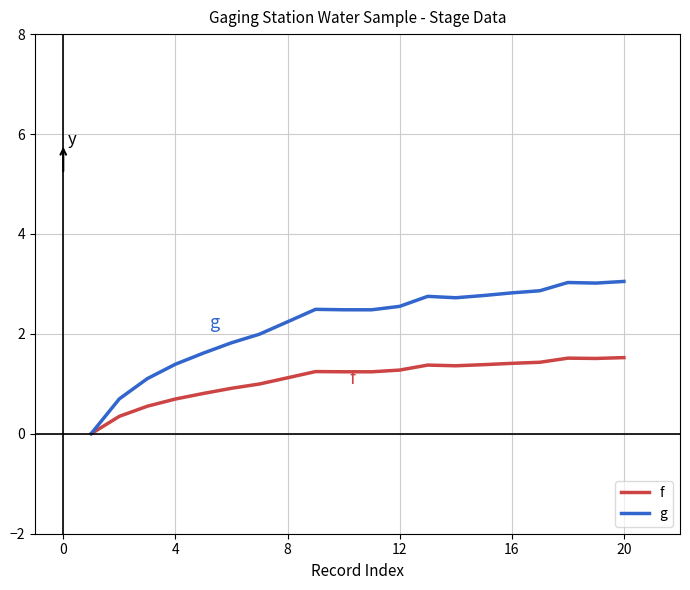

Which series has the largest total across all categories?

g